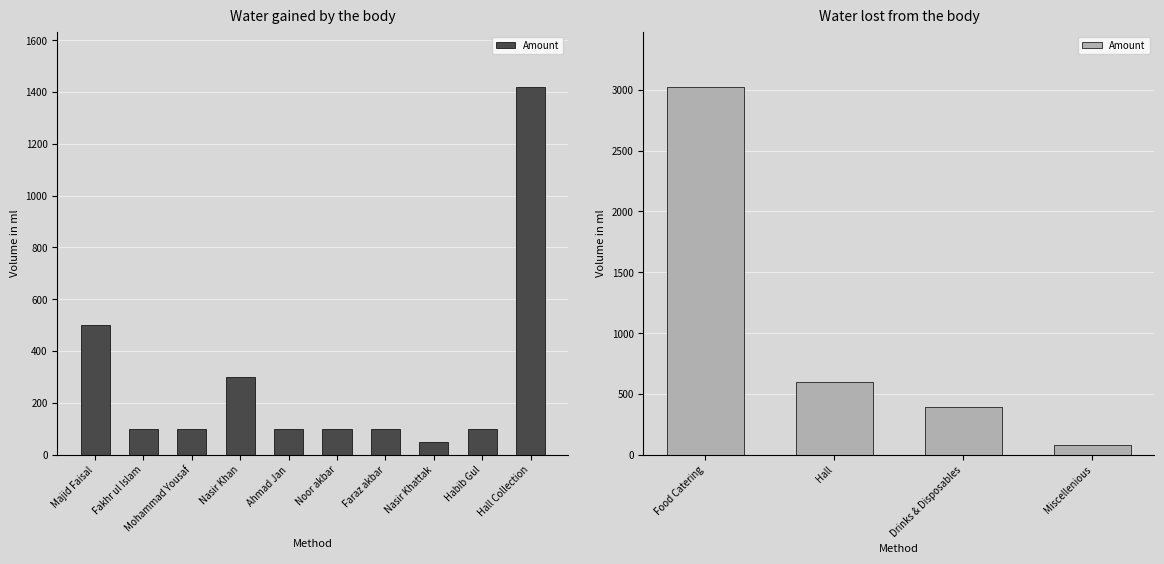

Approximately how many times larger is the value at Food Catering compared to Hall?

5.0